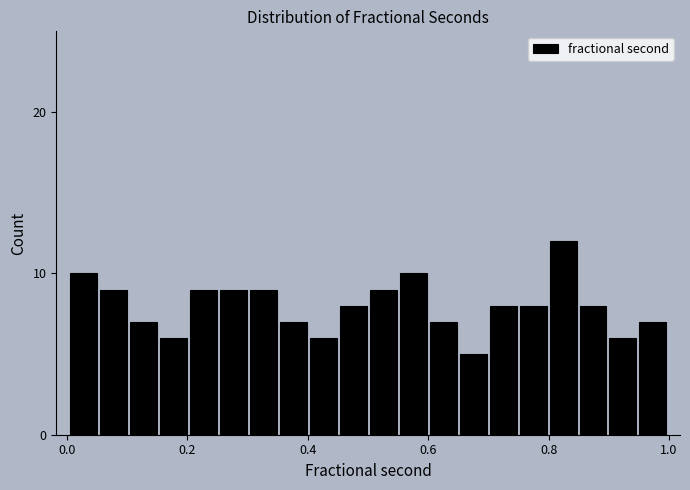

Read against the x-axis, roughly where is the centre of the tallest bar?

0.82